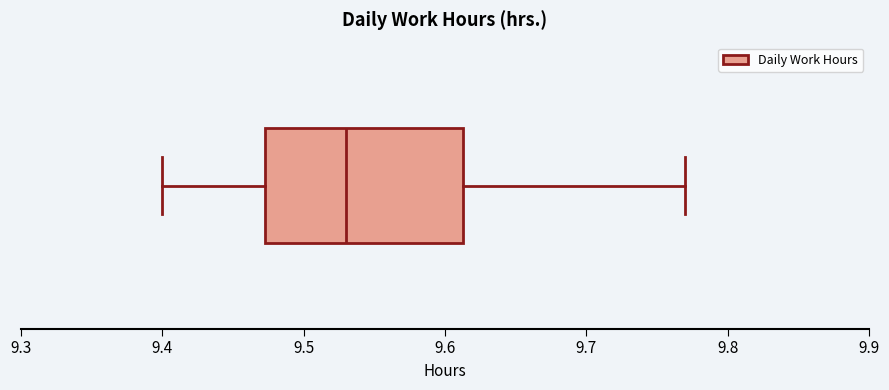

Transcribe this box plot: give where the median line is, the range the box spans, and where the two whiskers end, as read against the x-axis. The values are not printed on the chart, so give them approximately, as read against the axis.

median 9.53, box 9.47 to 9.61, whiskers 9.40 to 9.77